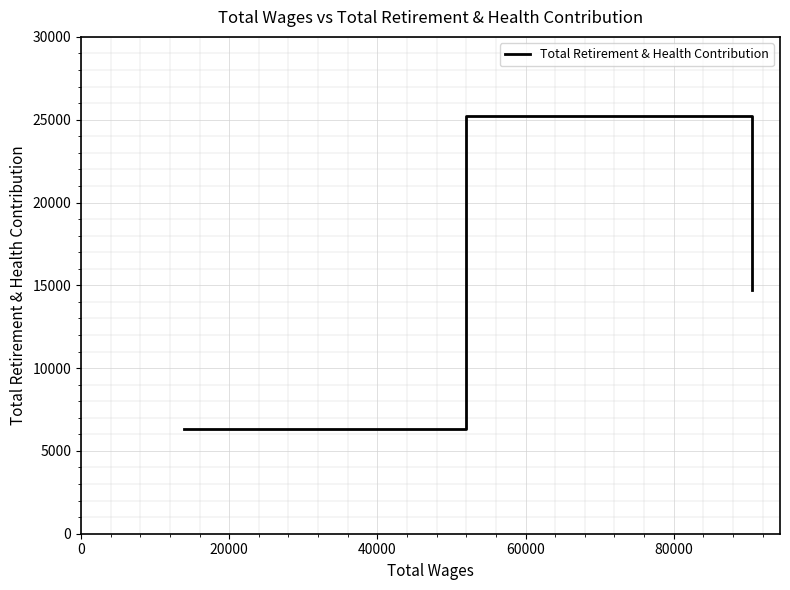

How many lines are shown in the chart?

1